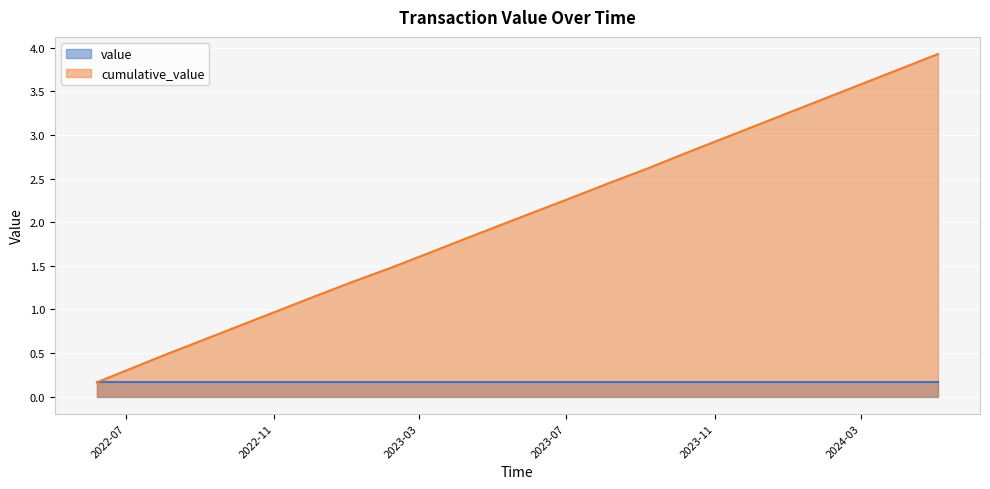

List the series in order of their peak value, highest first.

cumulative_value, value